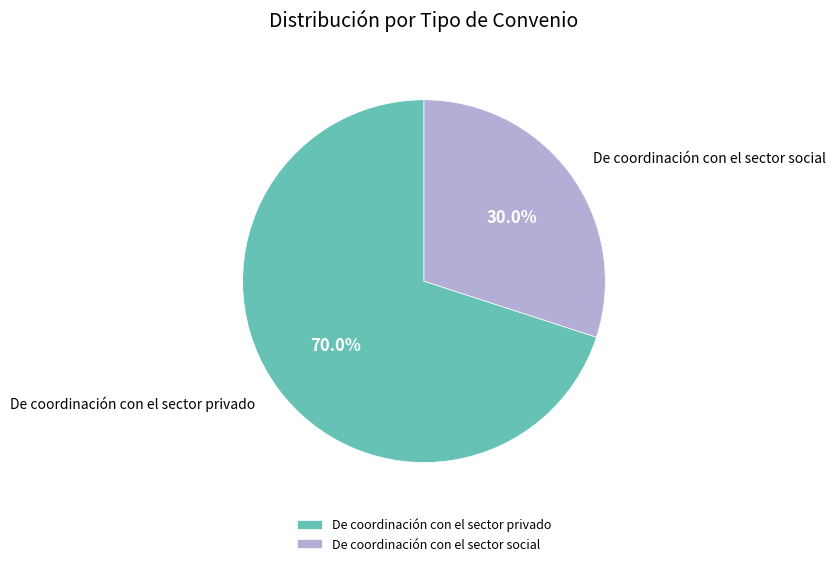

True or false: De coordinación con el sector social accounts for 30% of the total.

True